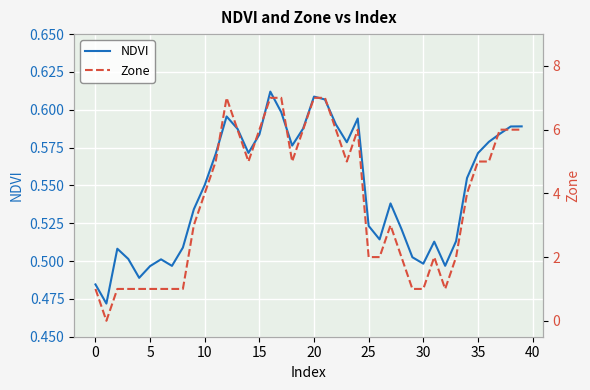

Is it true that NDVI equals 0.8 at 0?

False